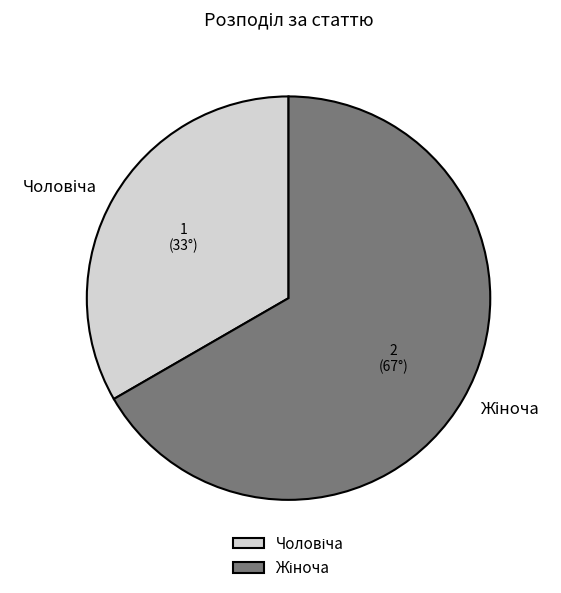

Is there a majority slice in this chart?

Yes